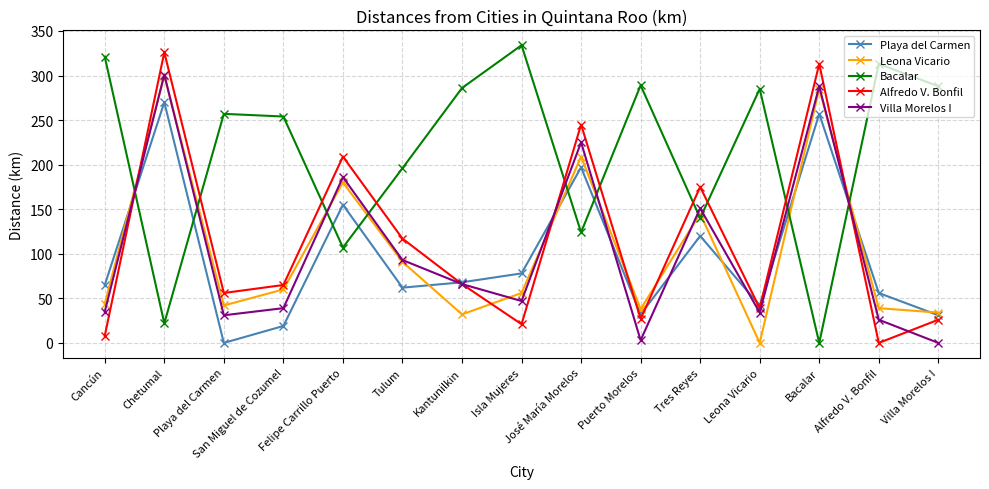

What is the highest value of the Leona Vicario series?

300